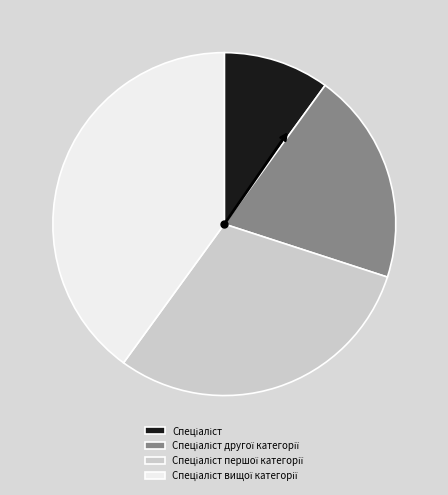

Is there a majority slice in this chart?

No